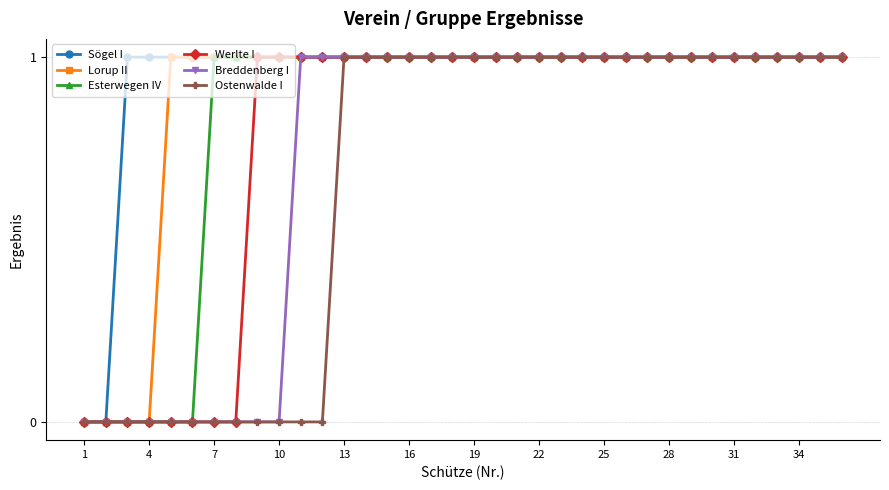

Which series has the largest total across all categories?

Sögel I